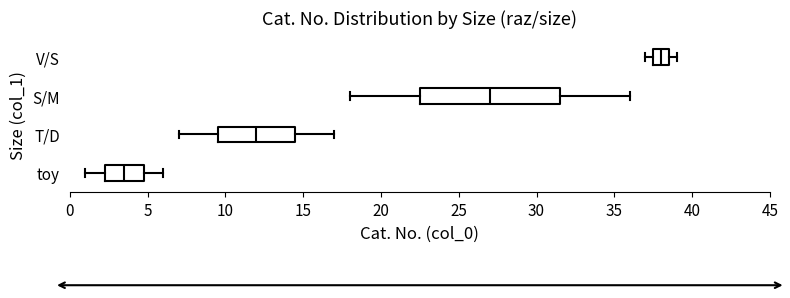

Which box's median line is the furthest to the left?

toy